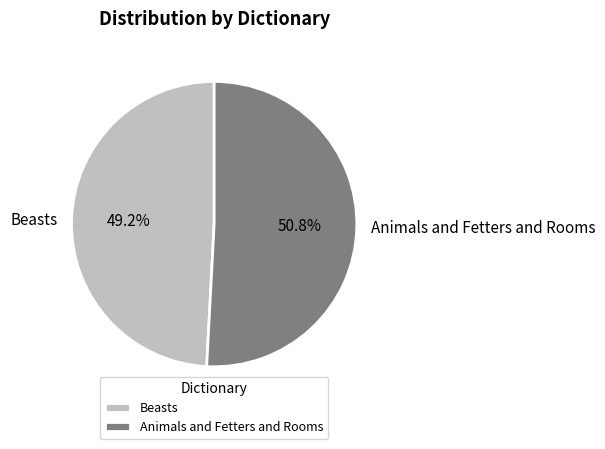

Is there a majority slice in this chart?

Yes